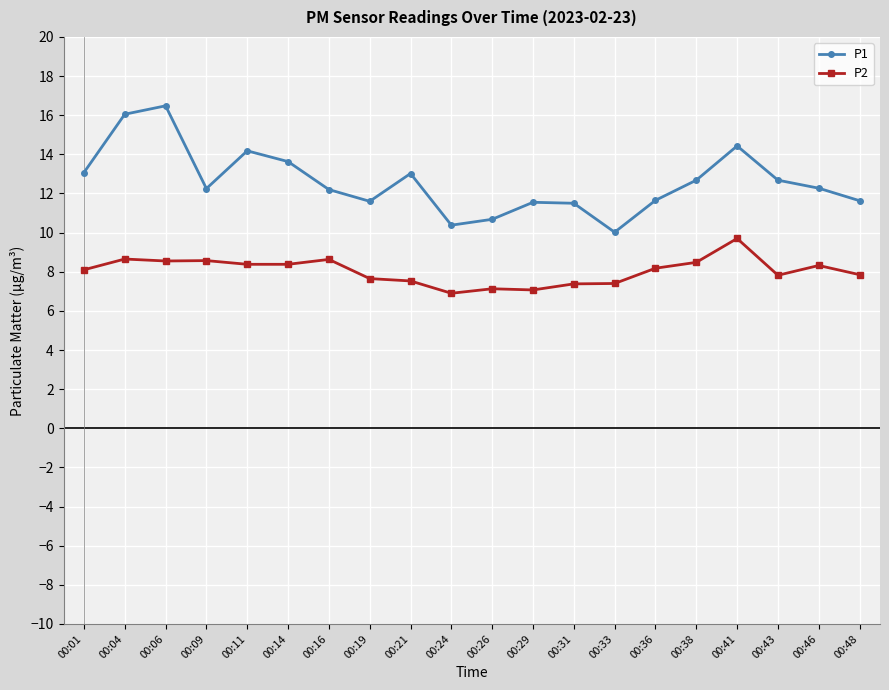

How many categories are shown in the chart?

20